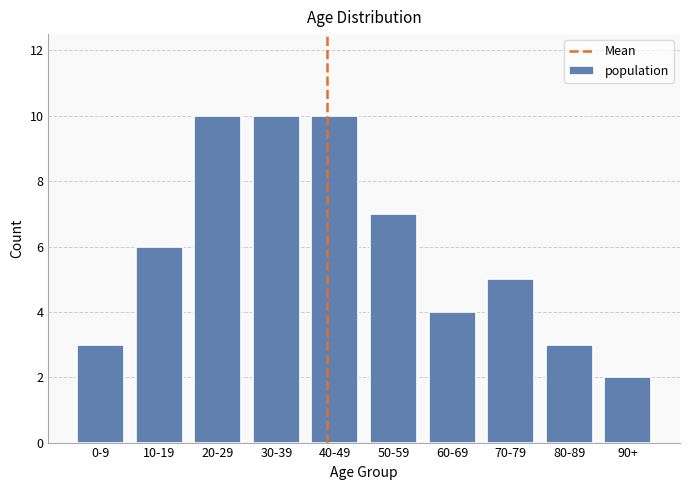

Reading right to left, transcribe all the data shown in this chart.

2	3	5	4	7	10	10	10	6	3